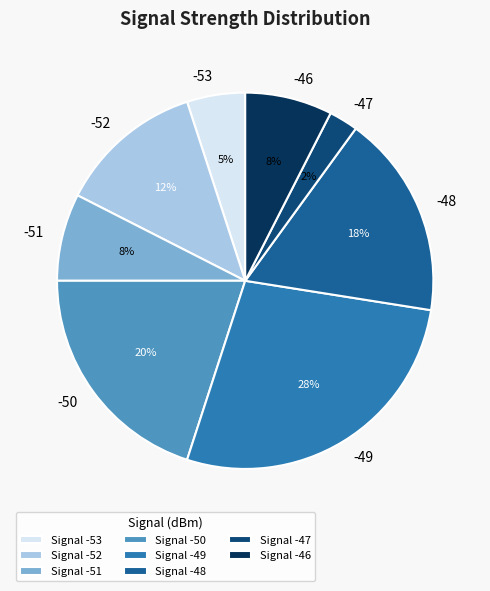

How many slices are in this pie chart?

8